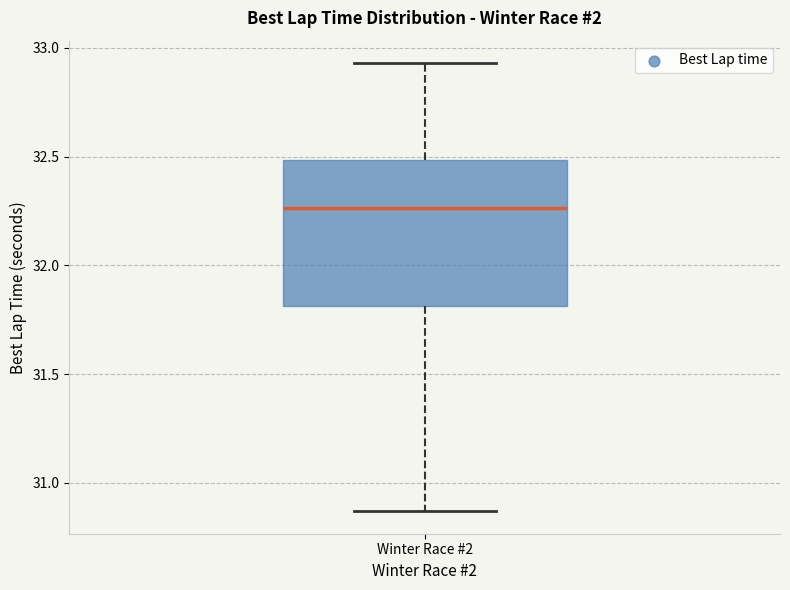

Where is the lower edge of the box for Winter Race #2 on the y-axis? The values are not printed on the chart, so give them approximately, as read against the axis.

31.80